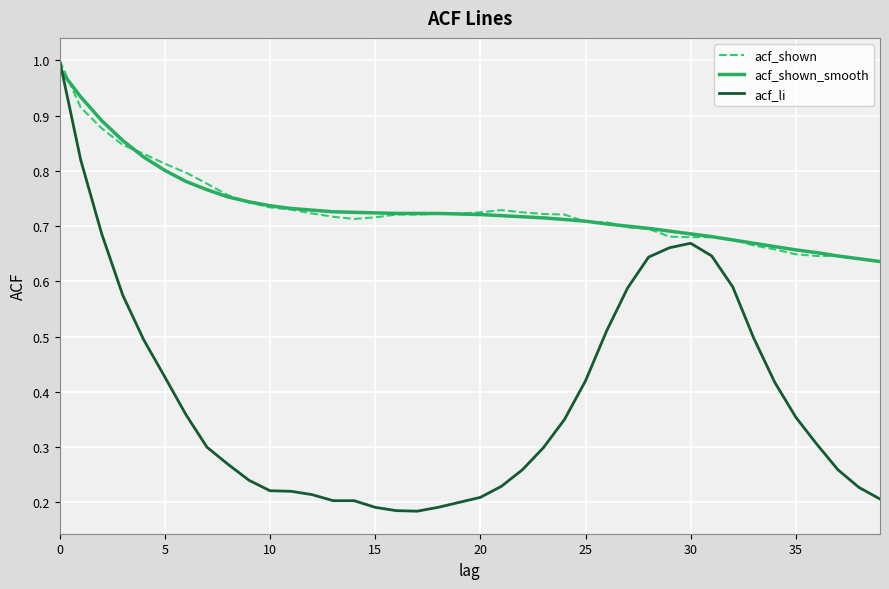

True or false: acf_shown and acf_shown_smooth intersect in this chart.

True